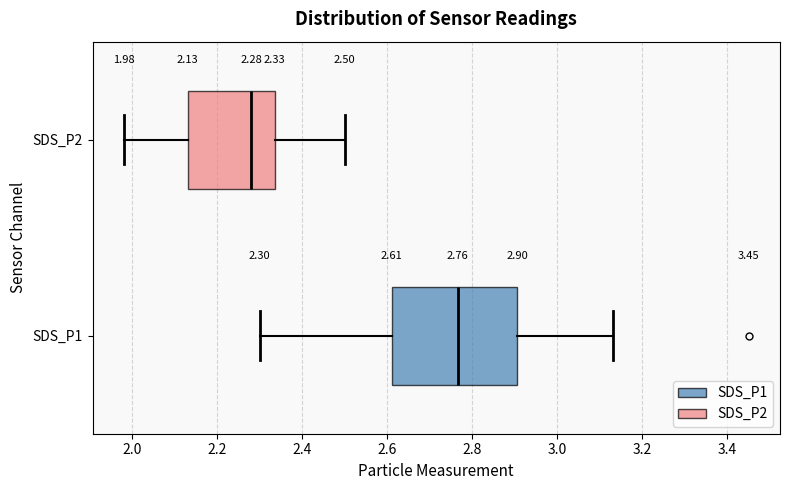

Which box is the widest, from its left edge to its right edge?

SDS_P1